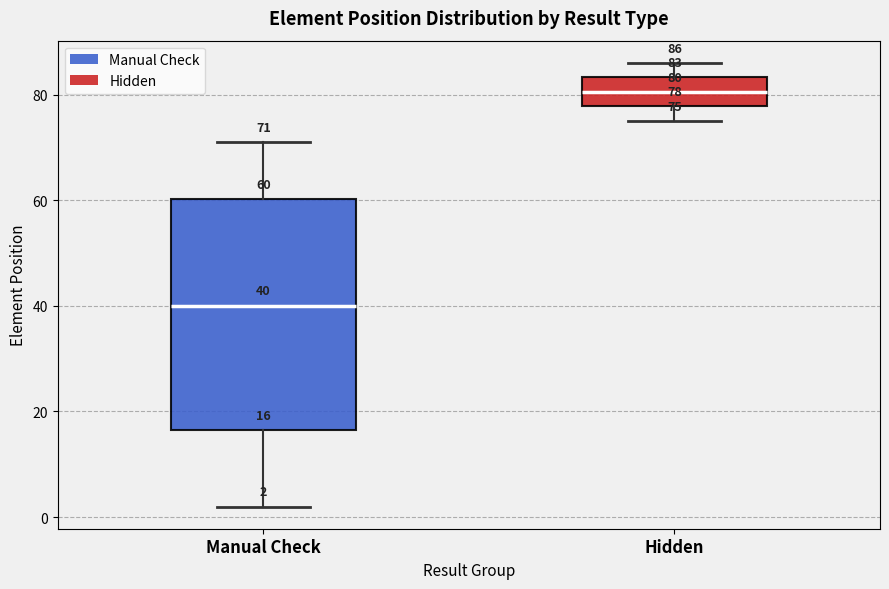

Which box has the lowest median line?

Manual Check